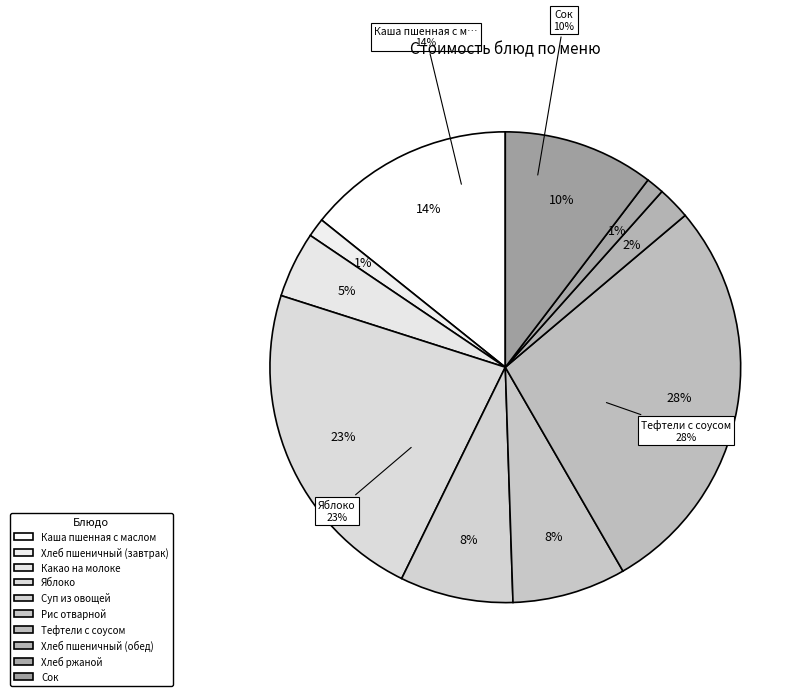

To the nearest percent, what percentage of the pie is Суп из овощей?

8%